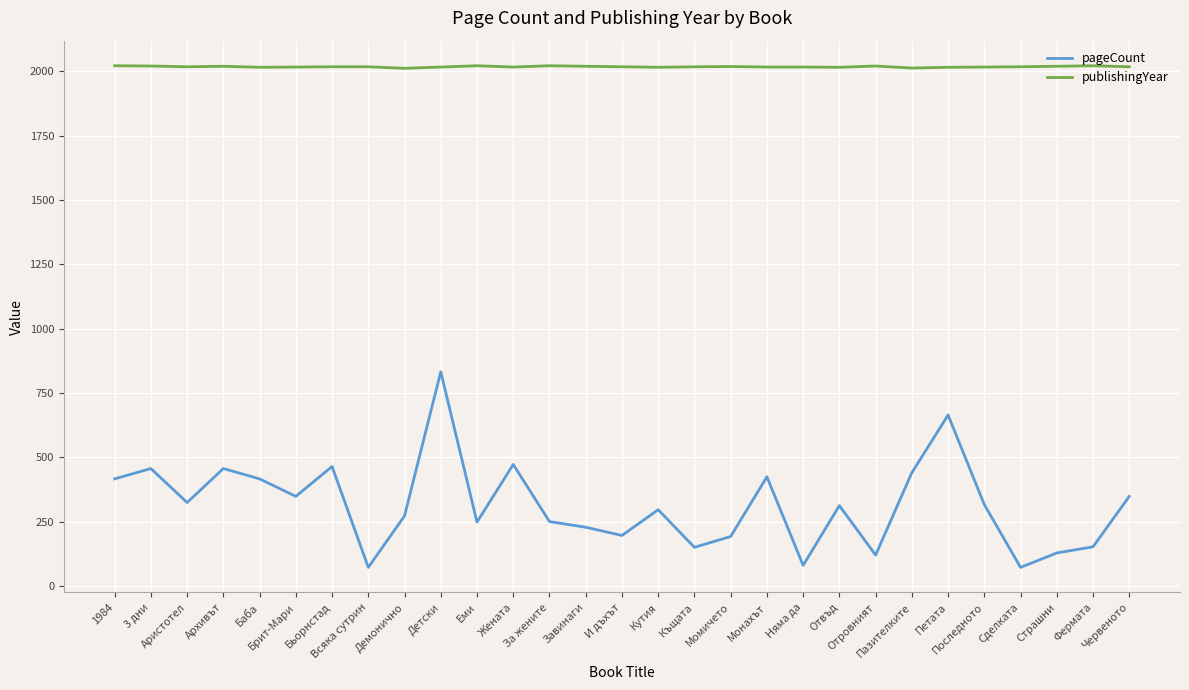

Which series has the largest range (max minus min)?

pageCount